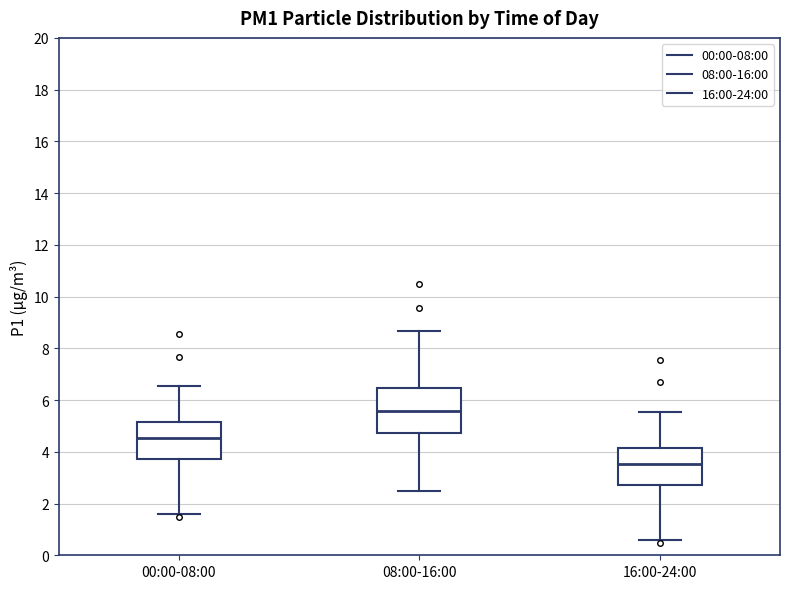

Reading left to right, transcribe this box plot: for each box, give where its median line is, the range the box spans, and where its two whiskers end, as read against the y-axis. The values are not printed on the chart, so give them approximately, as read against the axis.

00:00-08:00: median 4.6, box 3.8 to 5.2, whiskers 1.6 to 6.6
08:00-16:00: median 5.6, box 4.8 to 6.4, whiskers 2.4 to 8.6
16:00-24:00: median 3.6, box 2.8 to 4.2, whiskers 0.6 to 5.6